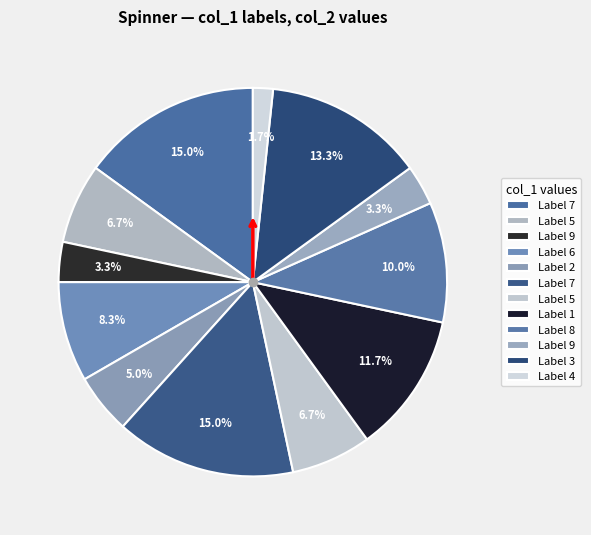

How many slices are in this pie chart?

12